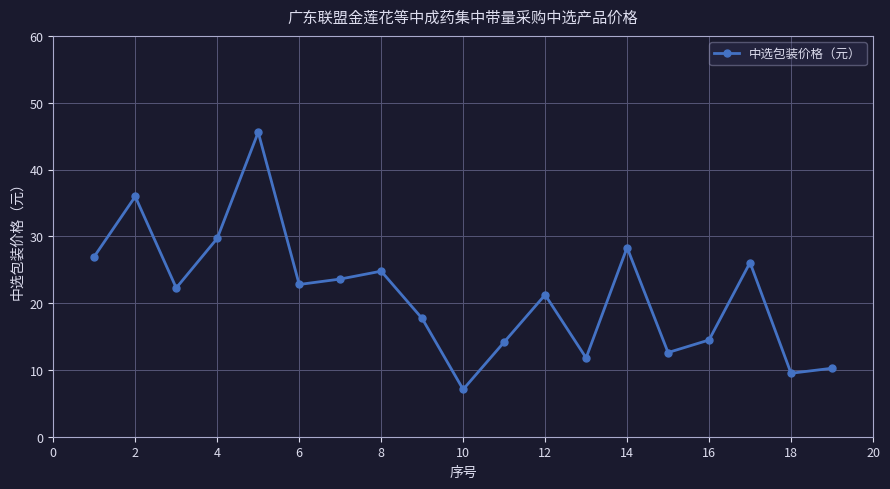

True or false: the data has more than 0 interior local peaks.

True